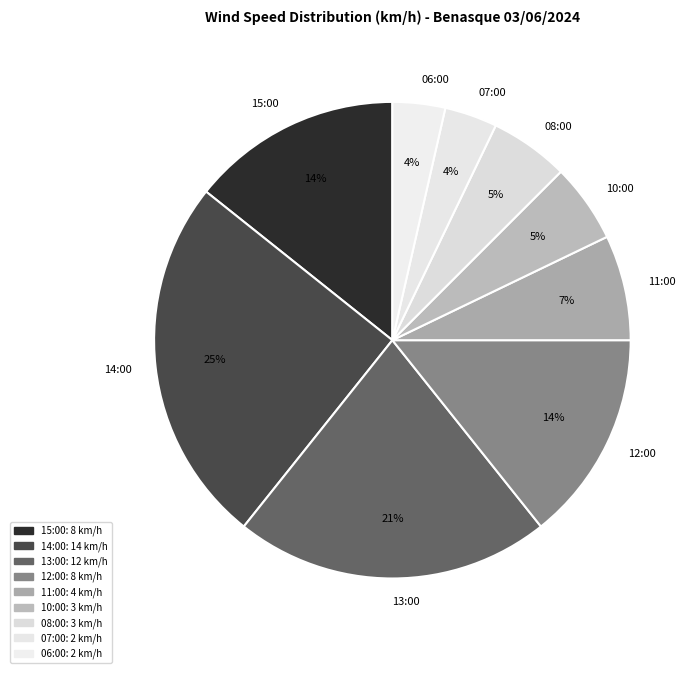

Is 12:00 the majority of the pie?

No